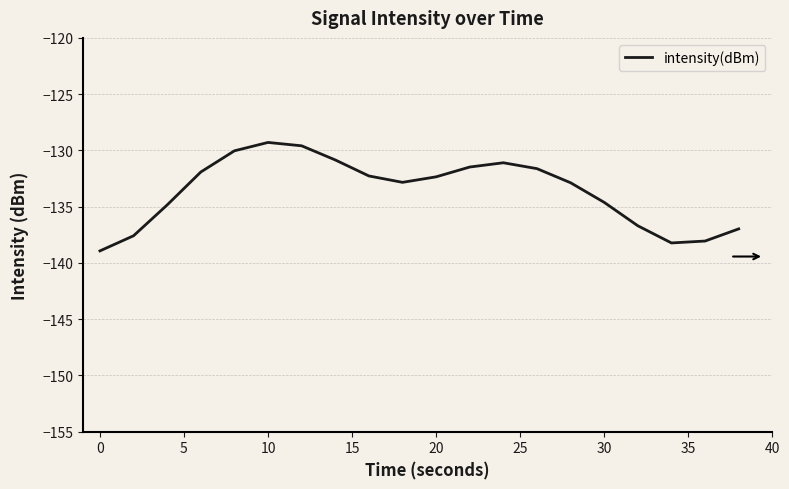

What is the difference between the maximum and minimum values?

9.6